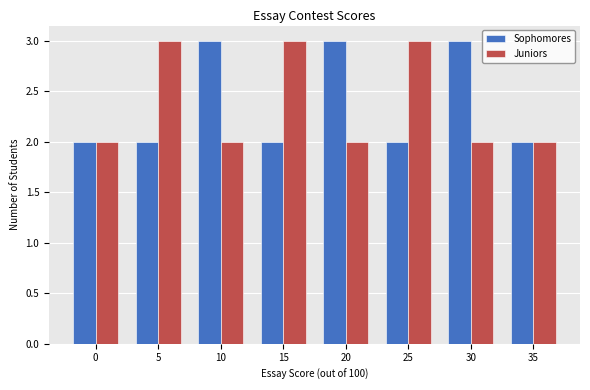

Reading right to left, extract all data points from this chart.

Sophomores: 35=2	30=3	25=2	20=3	15=2	10=3	5=2	0=2
Juniors: 35=2	30=2	25=3	20=2	15=3	10=2	5=3	0=2